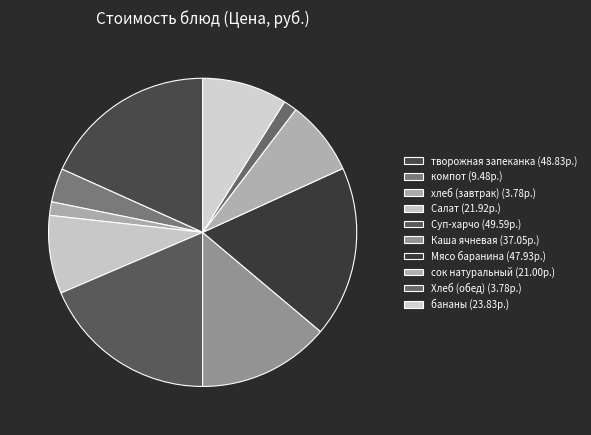

Count the number of slices in the pie.

10